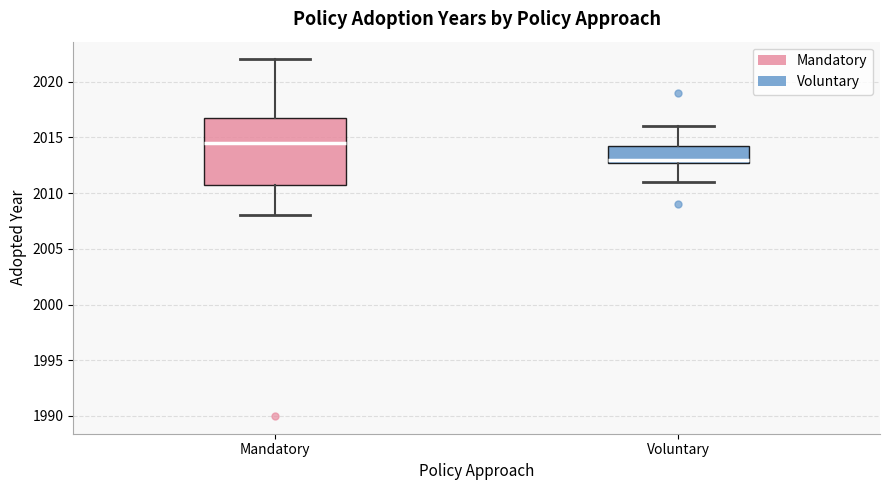

Which box is the tallest, from its lower edge to its upper edge?

Mandatory